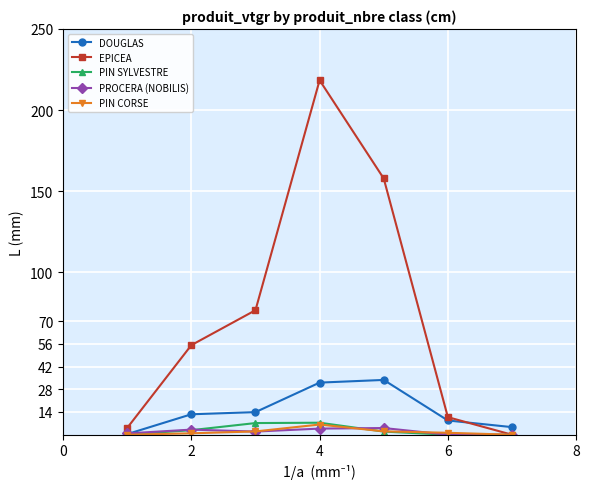

What is the value of the EPICEA point at the 3rd from the left?

76.7